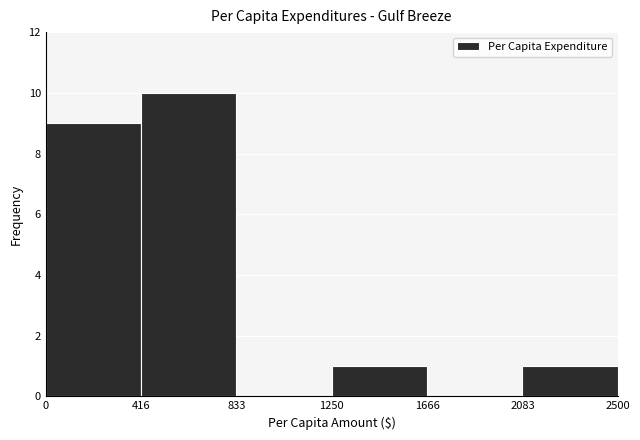

Over which range of the x-axis is the bar tallest?

416 to 833